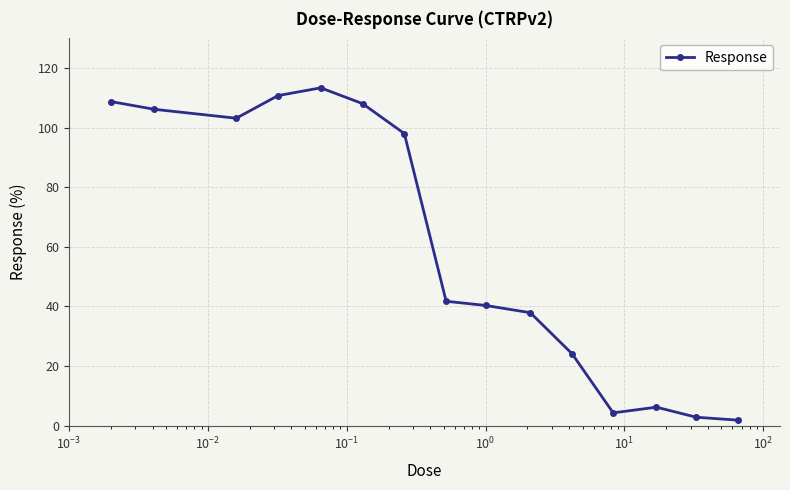

What is the value of the 13th point from the left?

6.2